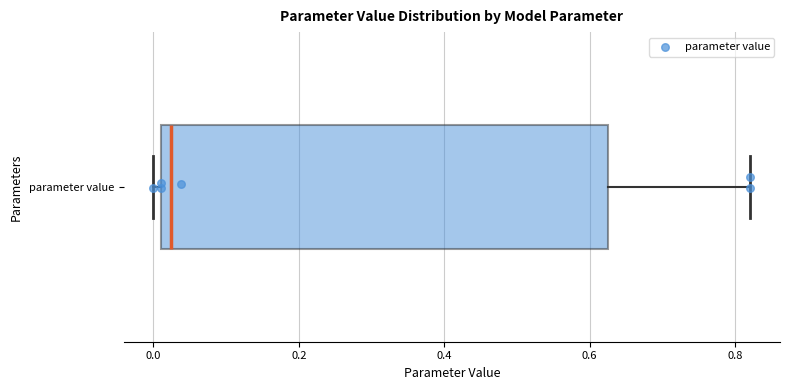

Transcribe this box plot: give where the median line is, the range the box spans, and where the two whiskers end, as read against the x-axis. The values are not printed on the chart, so give them approximately, as read against the axis.

median 0.02 (just right of the box's left edge), box 0.02 to 0.62, whiskers 0.00 to 0.82